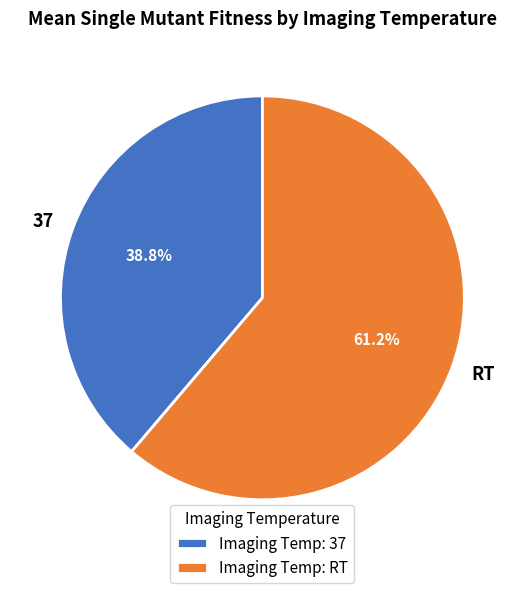

How many slices are in this pie chart?

2